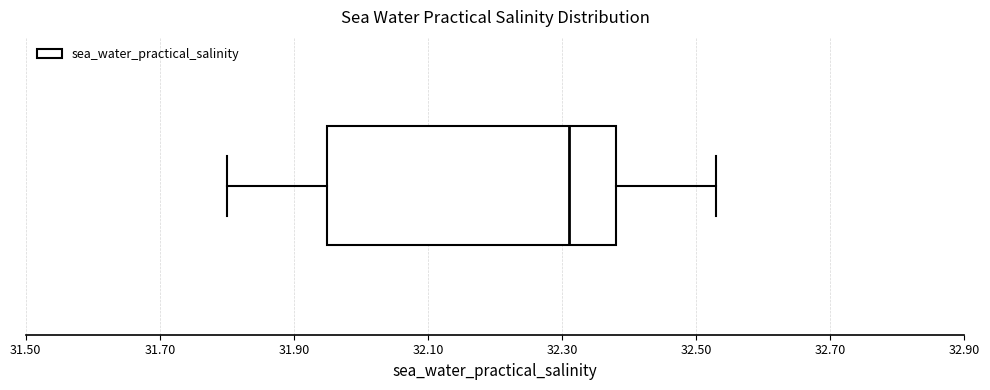

Transcribe this box plot: give where the median line is, the range the box spans, and where the two whiskers end, as read against the x-axis. The values are not printed on the chart, so give them approximately, as read against the axis.

median 32.32, box 31.96 to 32.38, whiskers 31.80 to 32.54